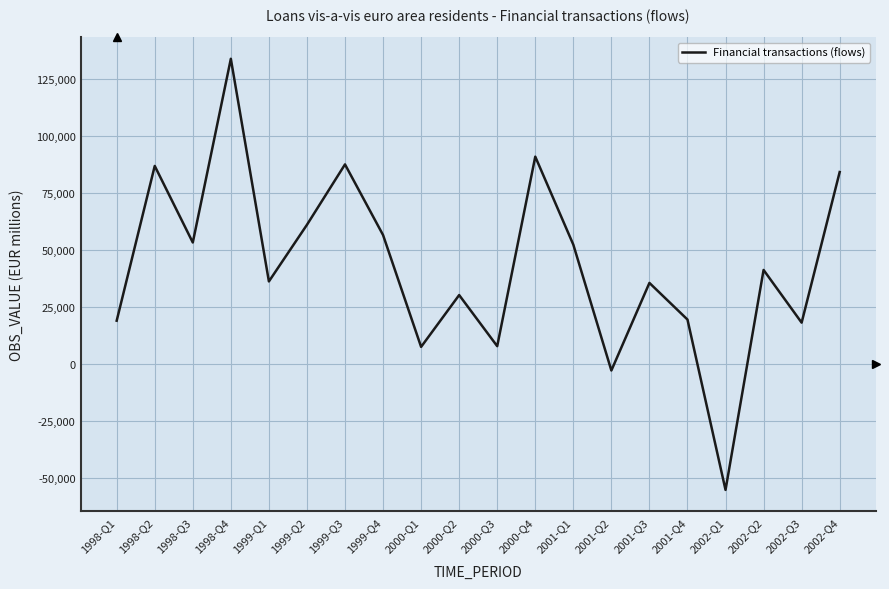

At which category does the chart reach its minimum across all series?

2002-Q1